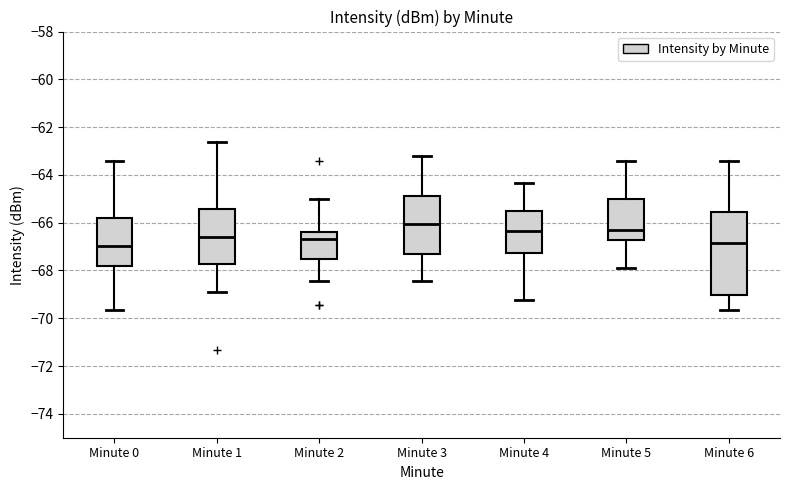

Which box is the tallest, from its lower edge to its upper edge?

Minute 6